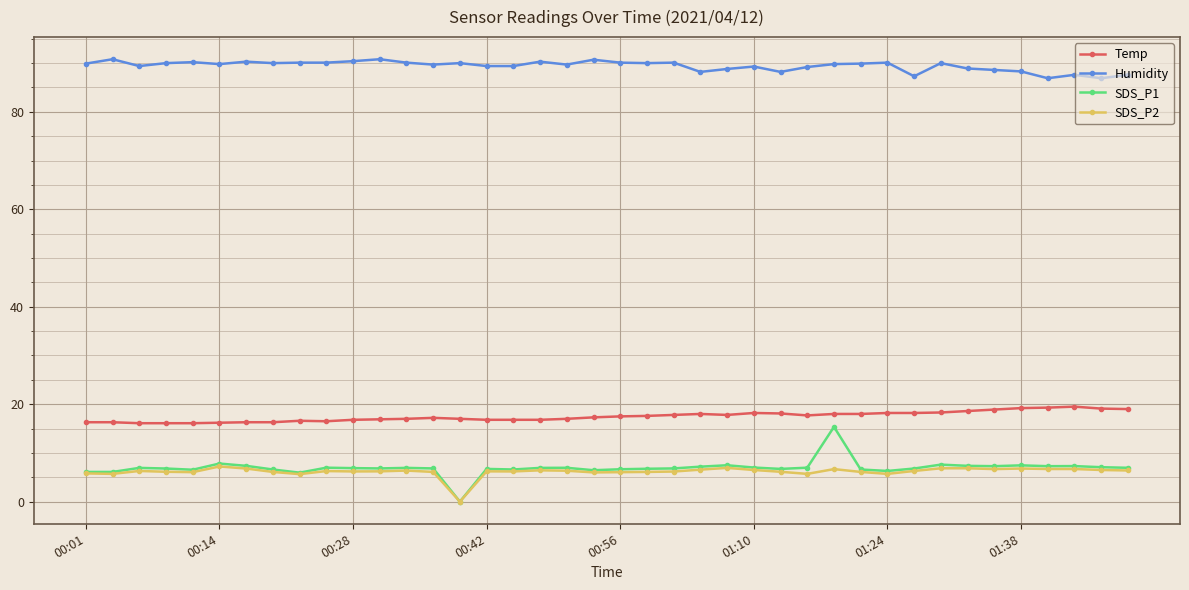

How many categories are shown in the chart?

40